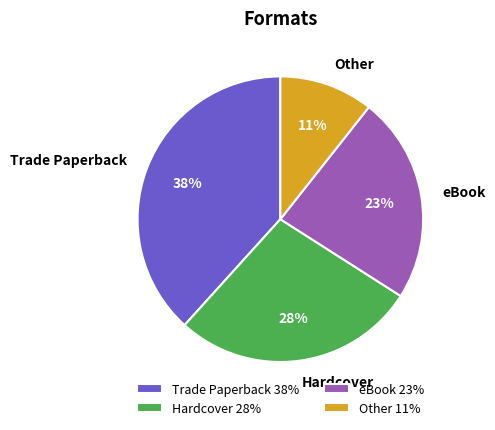

Rank the categories by value from lowest to highest.

Other, eBook, Hardcover, Trade Paperback